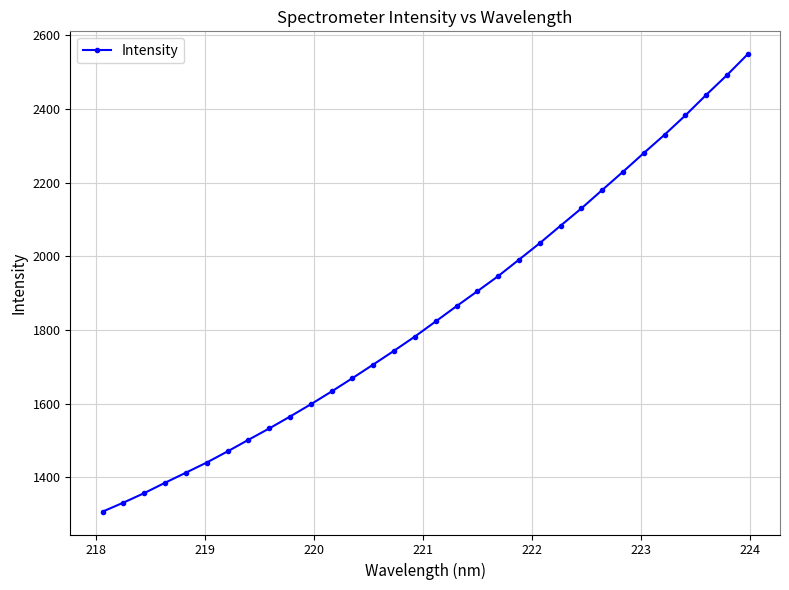

What is the smallest value displayed?

1306.6